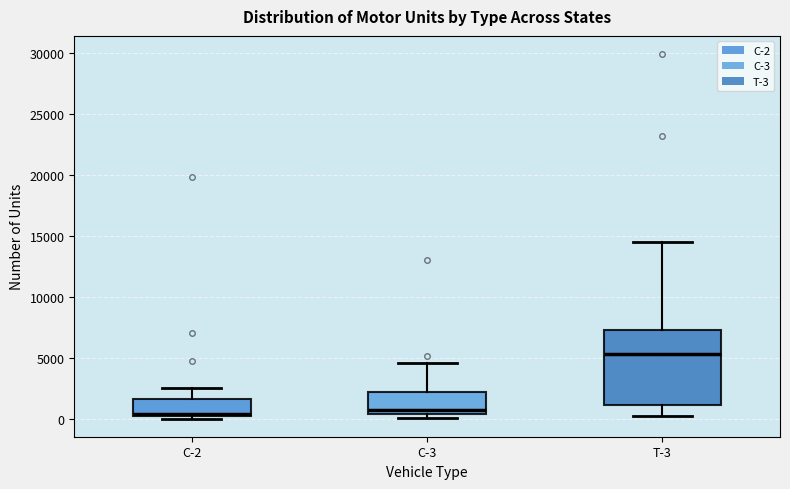

Where is the lower edge of the box for T-3 on the y-axis? The values are not printed on the chart, so give them approximately, as read against the axis.

1000